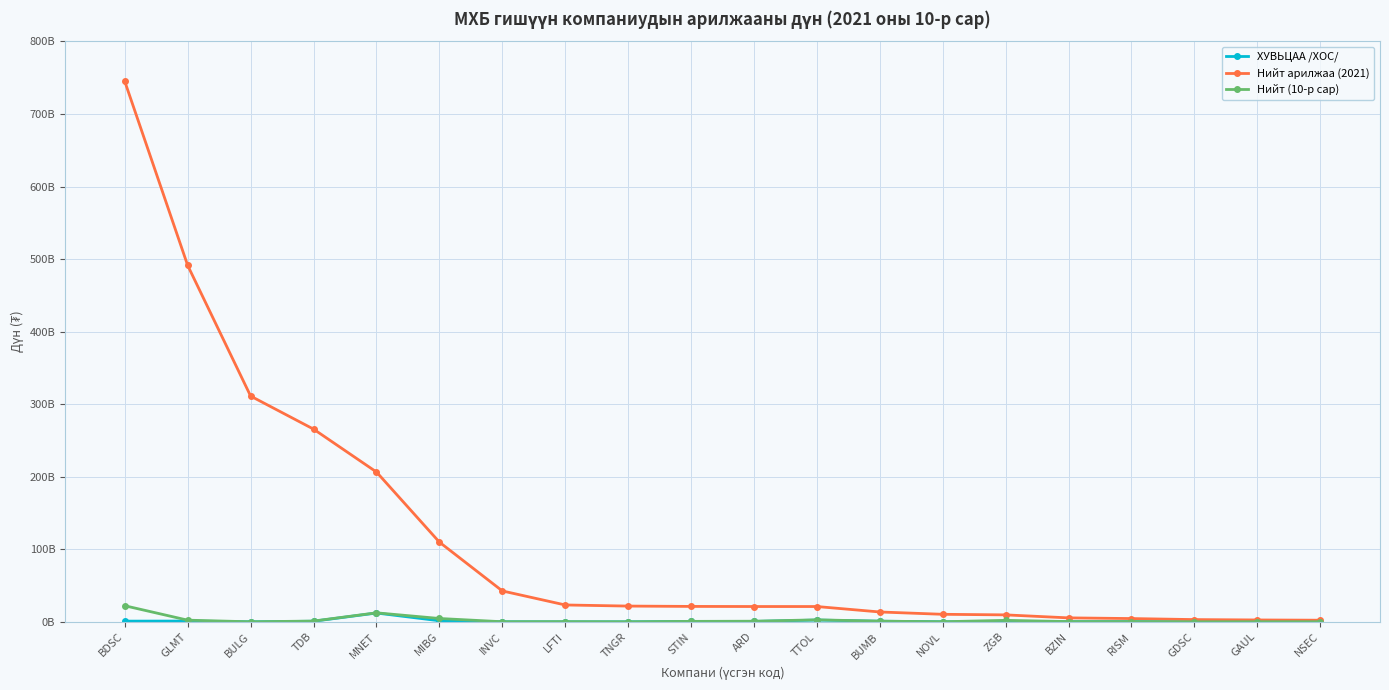

True or false: Нийт (10-р сар) and Нийт арилжаа (2021) cross at least once.

False